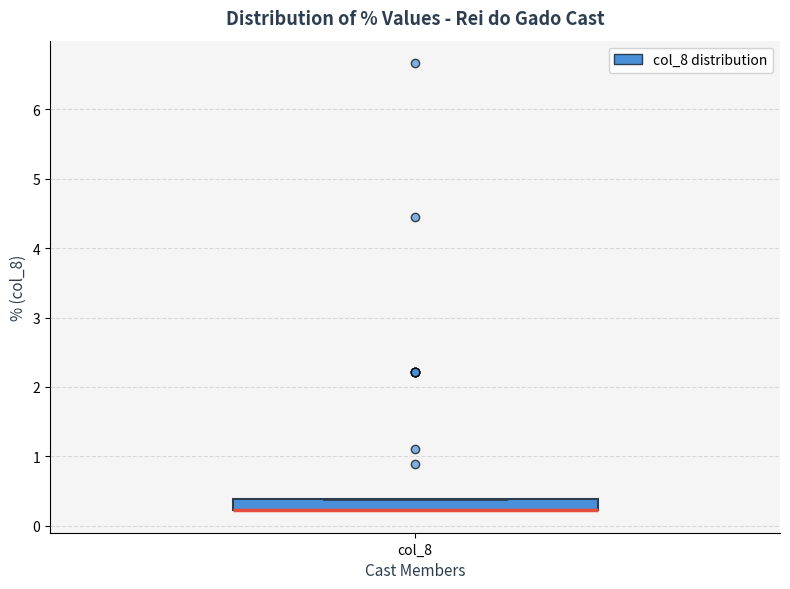

Read this box plot against the y-axis: the position of the median line, the range covered by the box, and the ends of both whiskers. The values are not printed on the chart, so give them approximately, as read against the axis.

median 0.2 (drawn on the box's lower edge), box 0.2 to 0.4, whiskers 0.2 to 0.4